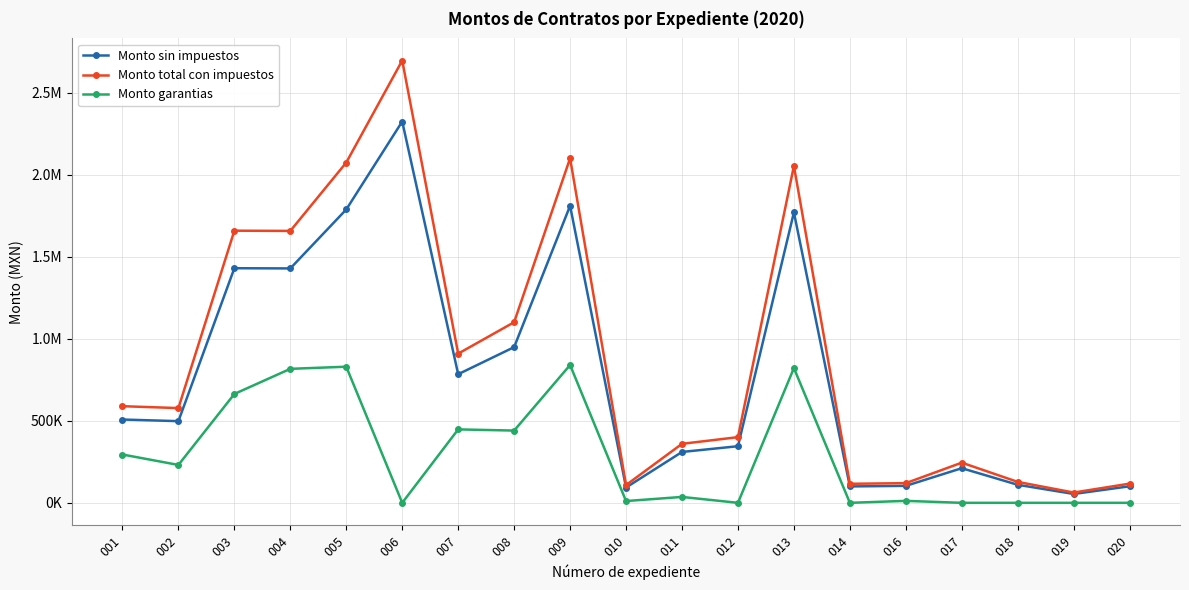

What is the value of the Monto total con impuestos point at the 9th from the left?

2100293.7